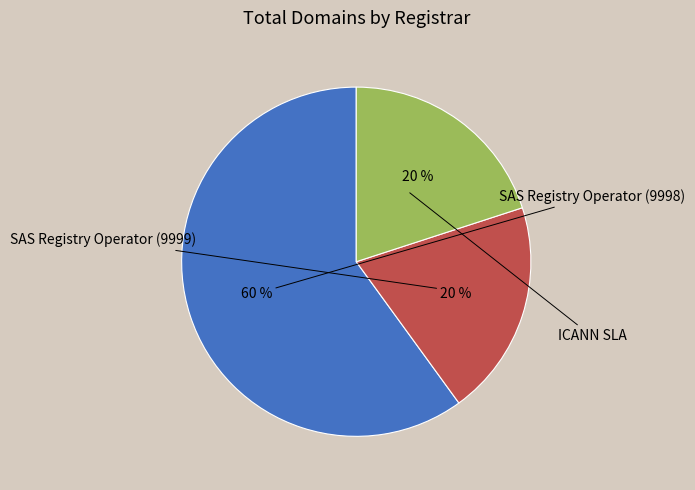

What is the total percentage of SAS Registry Operator (9998) and ICANN SLA?

80.0%